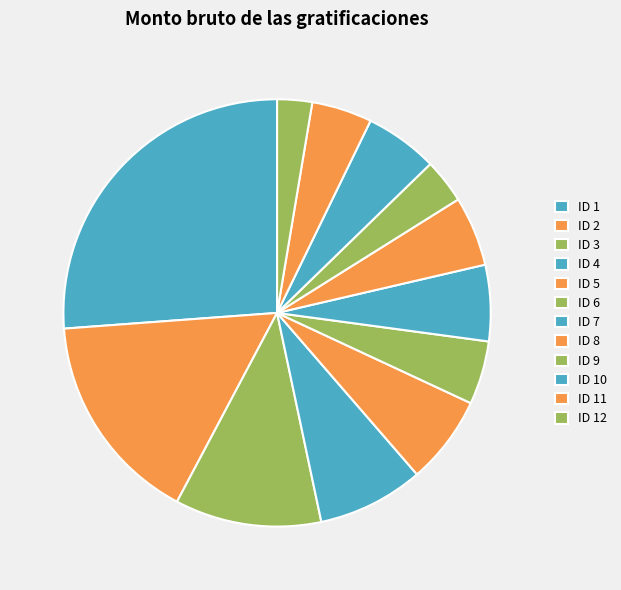

What is the smallest slice in the pie chart?

ID 12